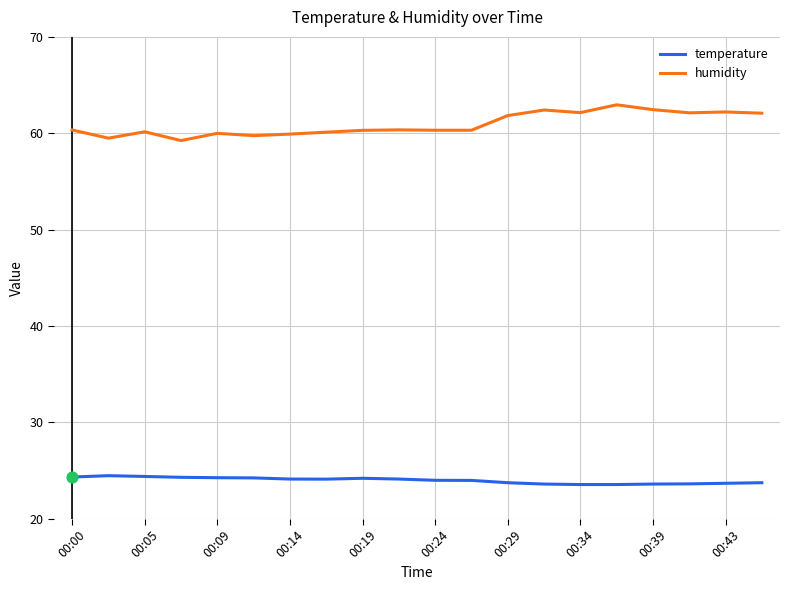

What is the minimum value shown in the chart?

23.5